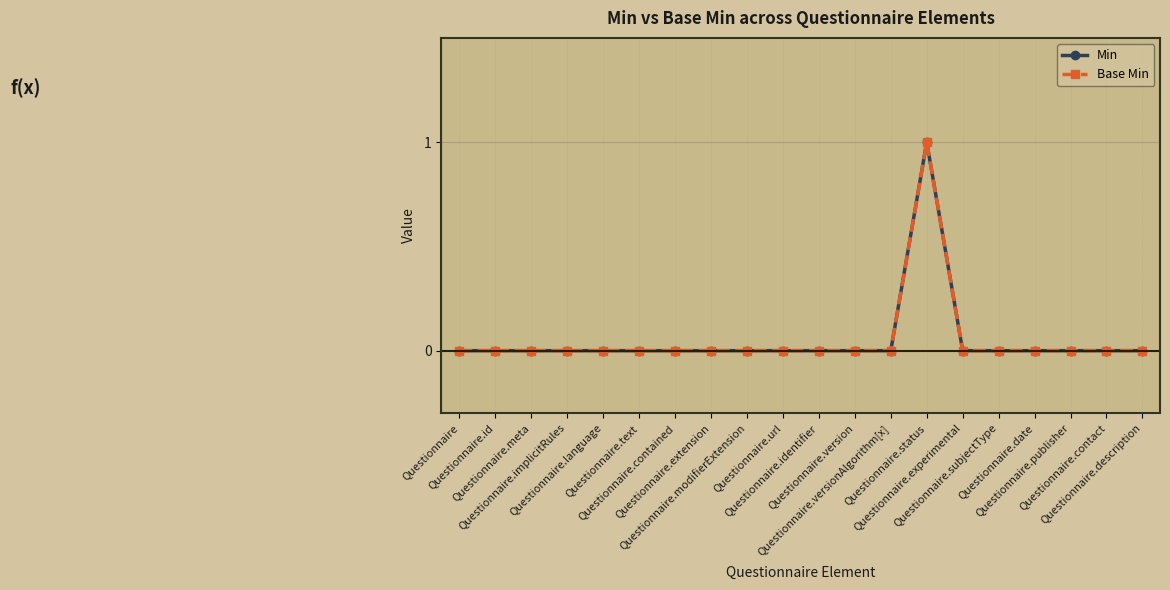

In Base Min, how many points are higher than both neighbors (excluding endpoints)?

1